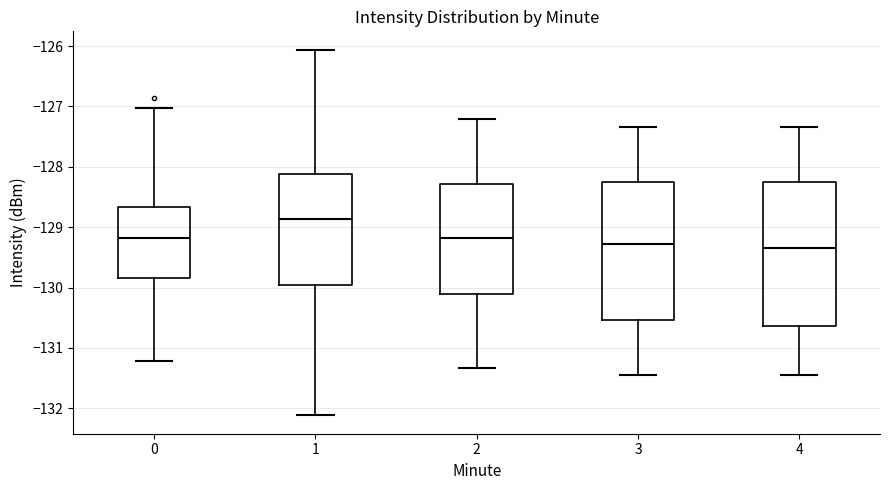

Which box's median line is the highest?

1